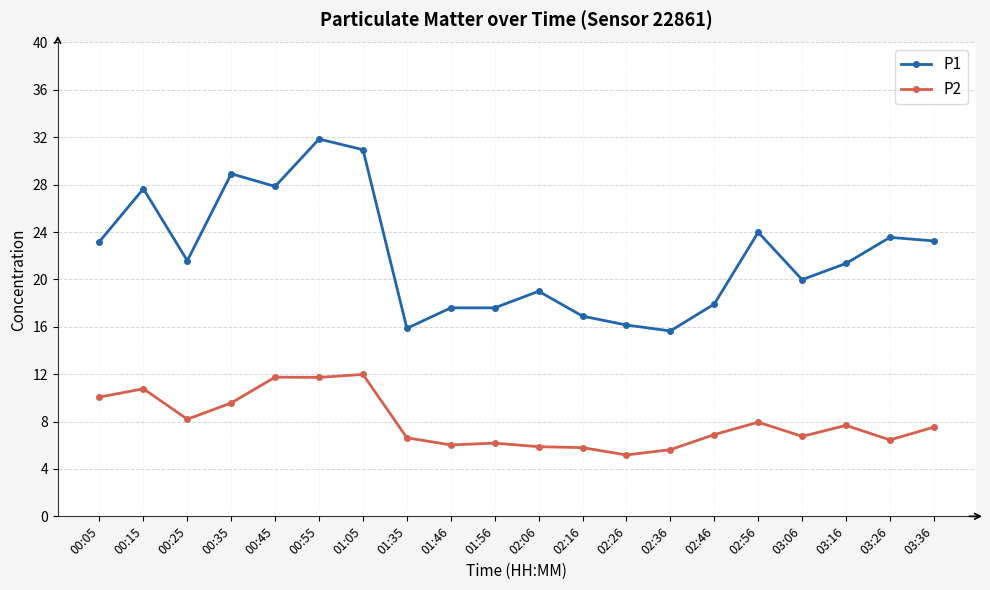

What is the sum of all P2 values?

158.7